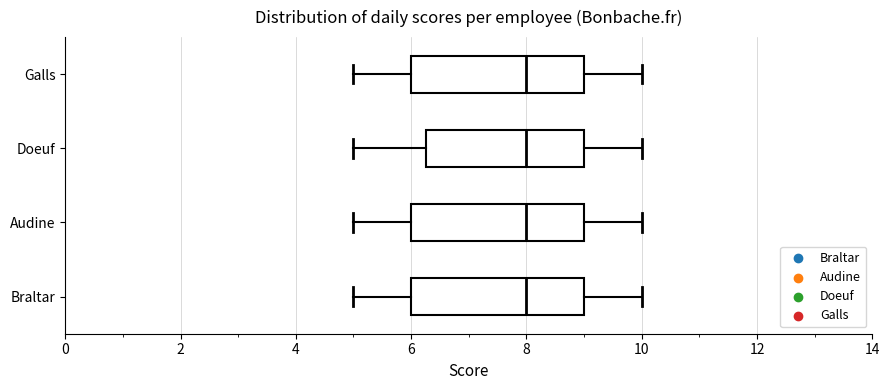

Reading bottom to top, read every box against the x-axis: the position of its median line, the range the box covers, and the ends of its whiskers. The values are not printed on the chart, so give them approximately, as read against the axis.

Braltar: median 8.0, box 6.0 to 9.0, whiskers 5.0 to 10.0
Audine: median 8.0, box 6.0 to 9.0, whiskers 5.0 to 10.0
Doeuf: median 8.0, box 6.2 to 9.0, whiskers 5.0 to 10.0
Galls: median 8.0, box 6.0 to 9.0, whiskers 5.0 to 10.0